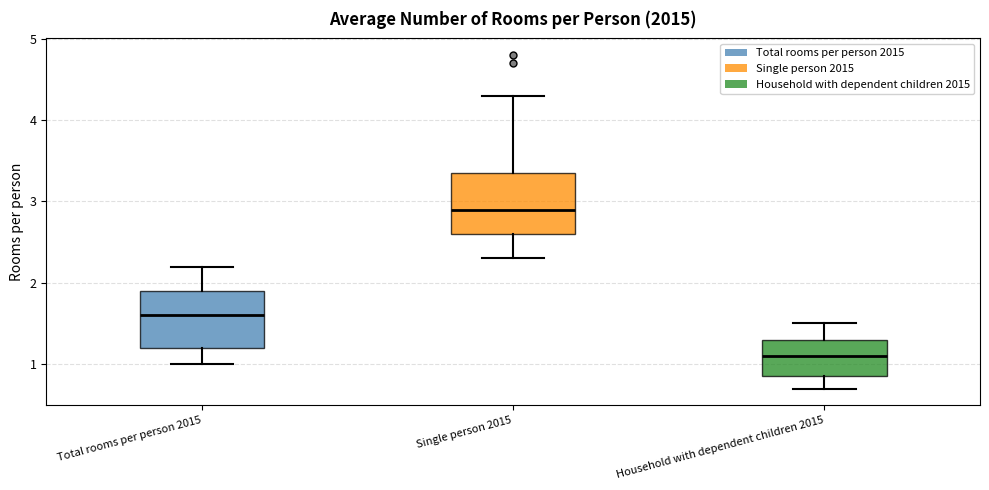

Reading left to right, read every box against the y-axis: the position of its median line, the range the box covers, and the ends of its whiskers. The values are not printed on the chart, so give them approximately, as read against the axis.

Total rooms per person 2015: median 1.6, box 1.2 to 1.9, whiskers 1.0 to 2.2
Single person 2015: median 2.9, box 2.6 to 3.4, whiskers 2.3 to 4.3
Household with dependent children 2015: median 1.1, box 0.9 to 1.3, whiskers 0.7 to 1.5